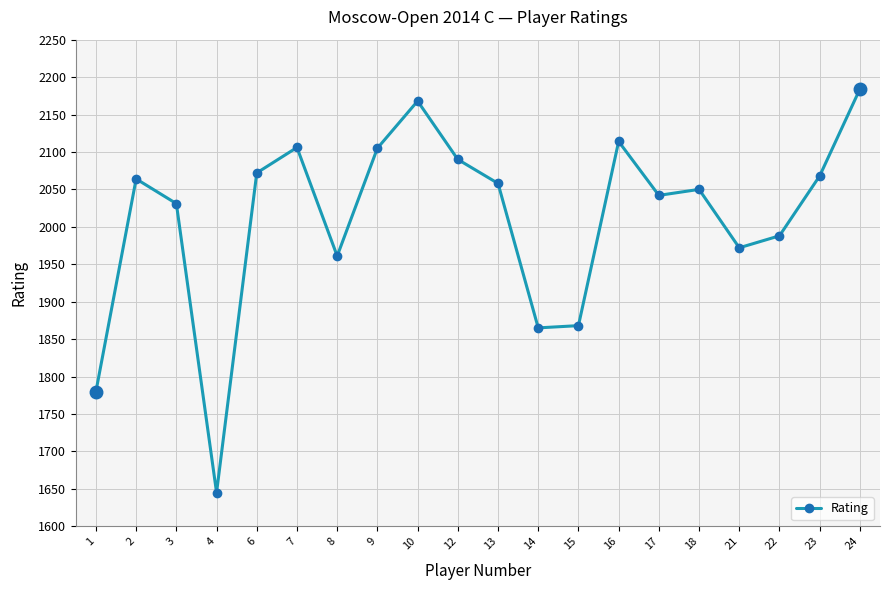

Is it true that the value at 18 is 2050?

True